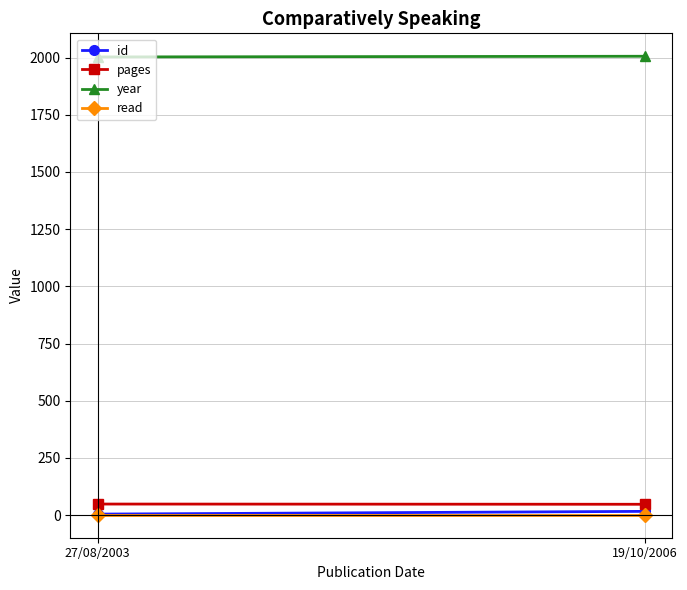

What is the minimum value shown in the chart?

1